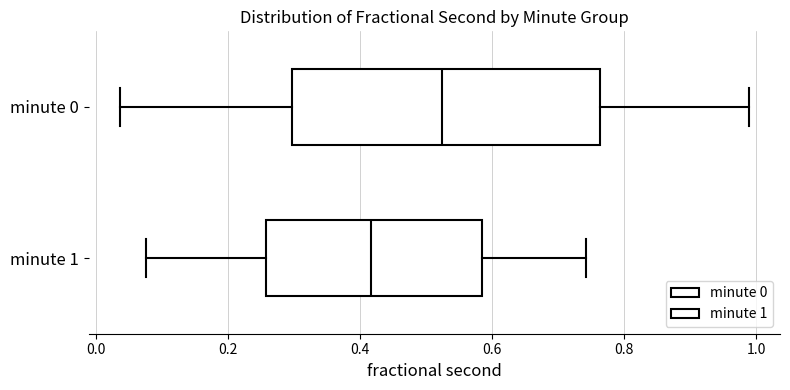

Which box's median line is the furthest to the left?

minute 1